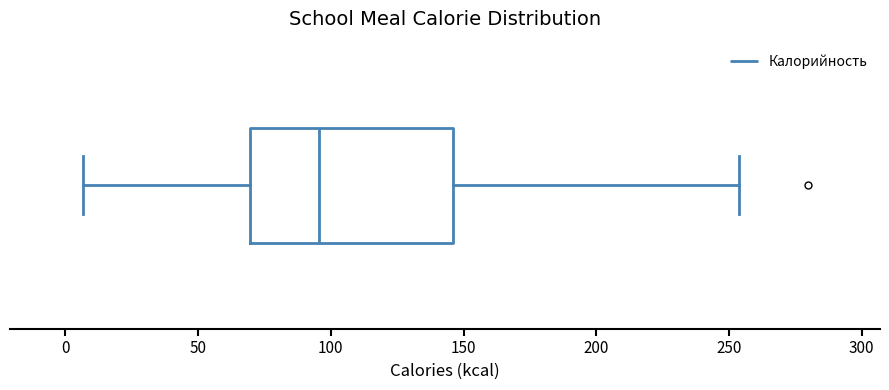

Read this box plot against the x-axis: the position of the median line, the range covered by the box, and the ends of both whiskers. The values are not printed on the chart, so give them approximately, as read against the axis.

median 95, box 70 to 145, whiskers 5 to 255